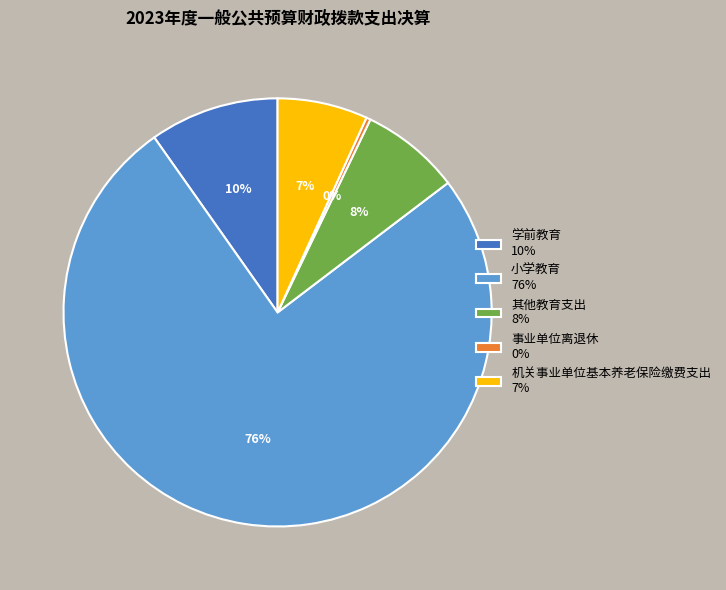

To the nearest percent, what portion does 其他教育支出 8% represent?

8%